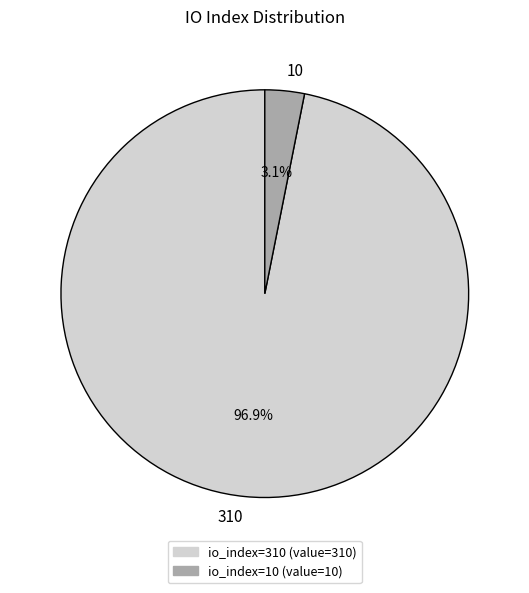

What portion of the pie excludes 310?

3.1%